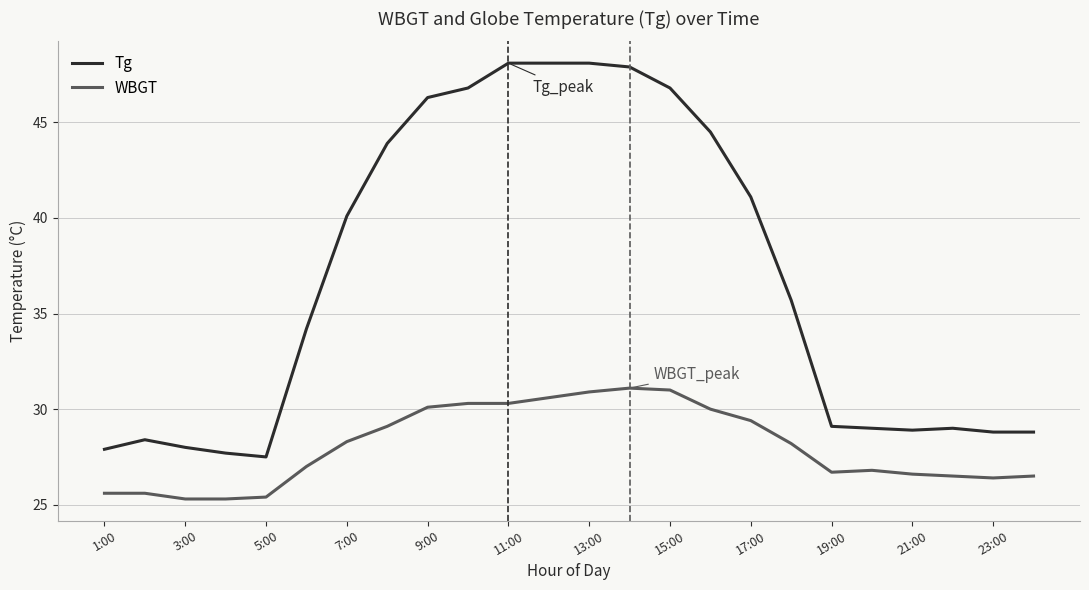

List the series in order of their peak value, highest first.

Tg, WBGT